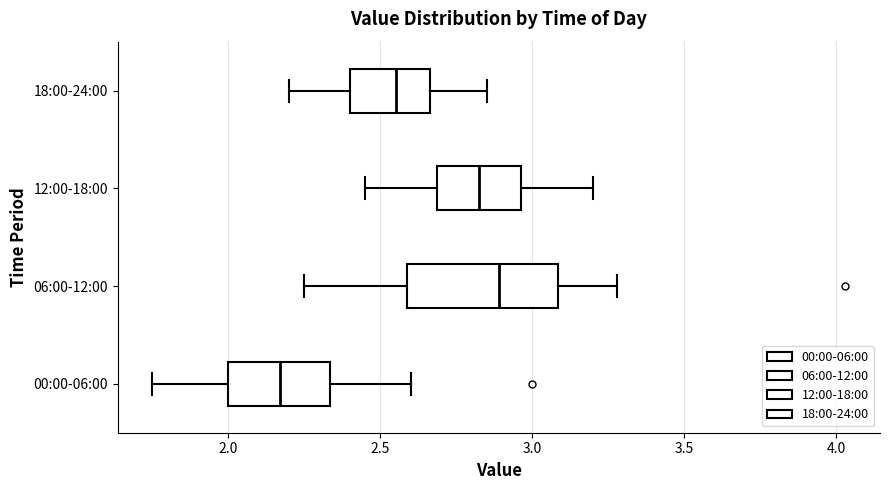

Comparing the boxes themselves (not the whiskers), which one is the widest?

06:00-12:00